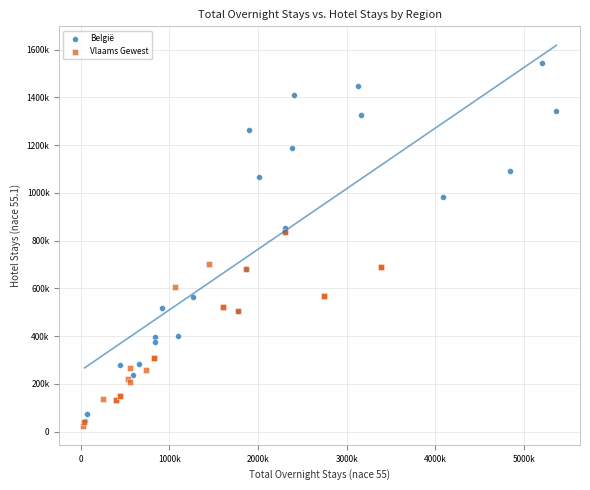

What are all the series names shown in the legend?

België, Vlaams Gewest